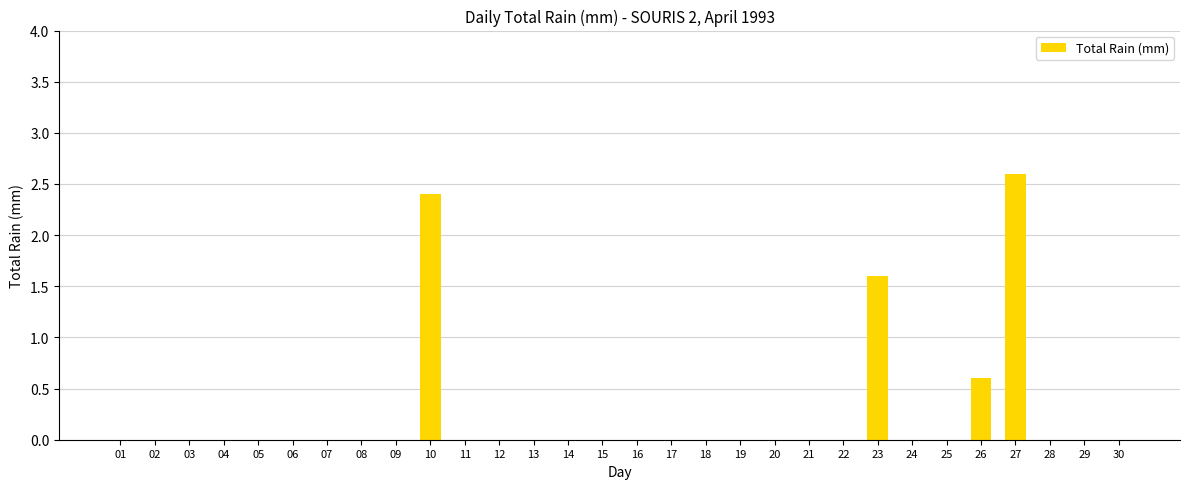

What is the change in value from 10 to 25?

-2.4